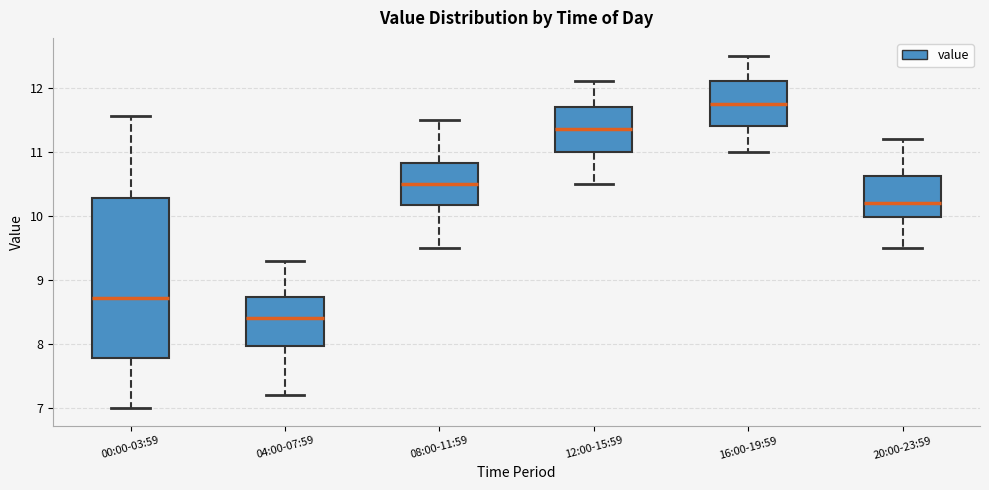

Reading left to right, transcribe this box plot: for each box, give where its median line is, the range the box spans, and where its two whiskers end, as read against the y-axis. The values are not printed on the chart, so give them approximately, as read against the axis.

00:00-03:59: median 8.7, box 7.8 to 10.3, whiskers 7.0 to 11.6
04:00-07:59: median 8.4, box 8.0 to 8.7, whiskers 7.2 to 9.3
08:00-11:59: median 10.5, box 10.2 to 10.8, whiskers 9.5 to 11.5
12:00-15:59: median 11.4, box 11.0 to 11.7, whiskers 10.5 to 12.1
16:00-19:59: median 11.8, box 11.4 to 12.1, whiskers 11.0 to 12.5
20:00-23:59: median 10.2, box 10.0 to 10.6, whiskers 9.5 to 11.2